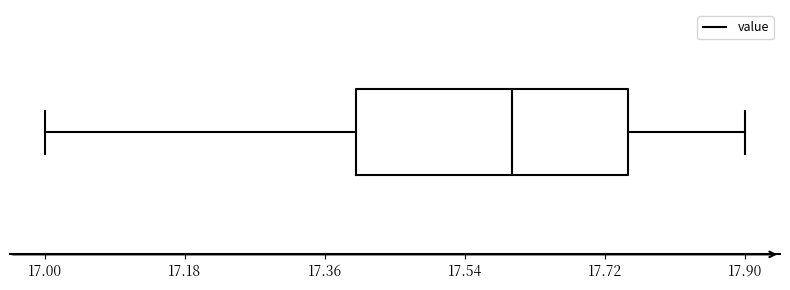

Transcribe this box plot: give where the median line is, the range the box spans, and where the two whiskers end, as read against the x-axis. The values are not printed on the chart, so give them approximately, as read against the axis.

median 17.60, box 17.40 to 17.76, whiskers 17.00 to 17.90